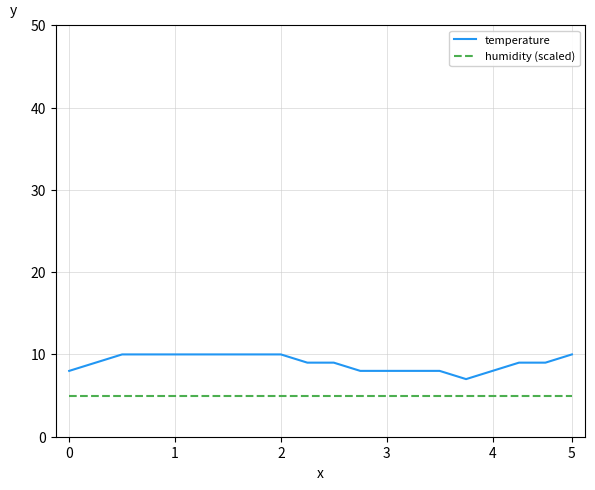

Which series has the largest total across all categories?

temperature